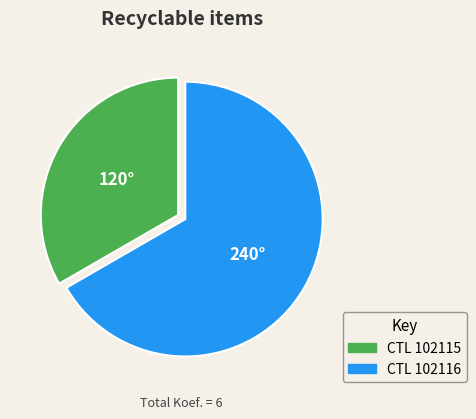

Which slice is the largest?

CTL 102116